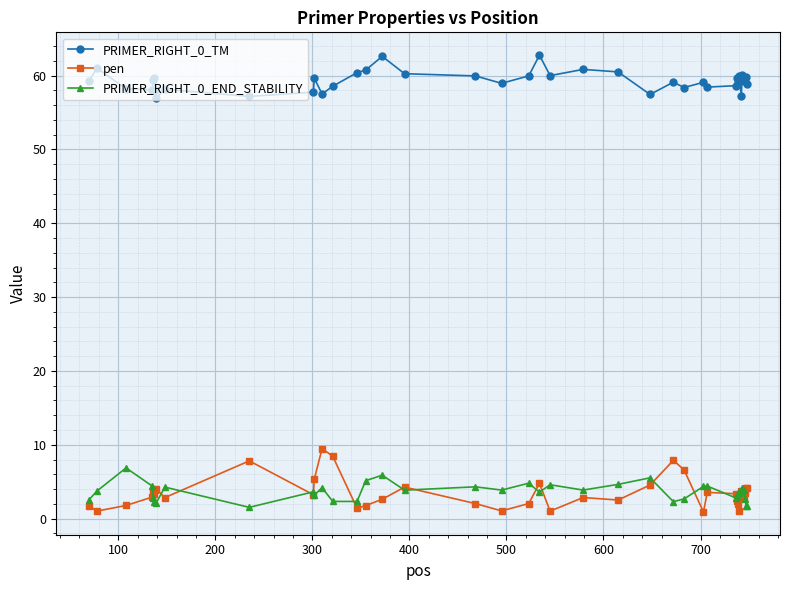

Which series has the largest total across all categories?

PRIMER_RIGHT_0_TM